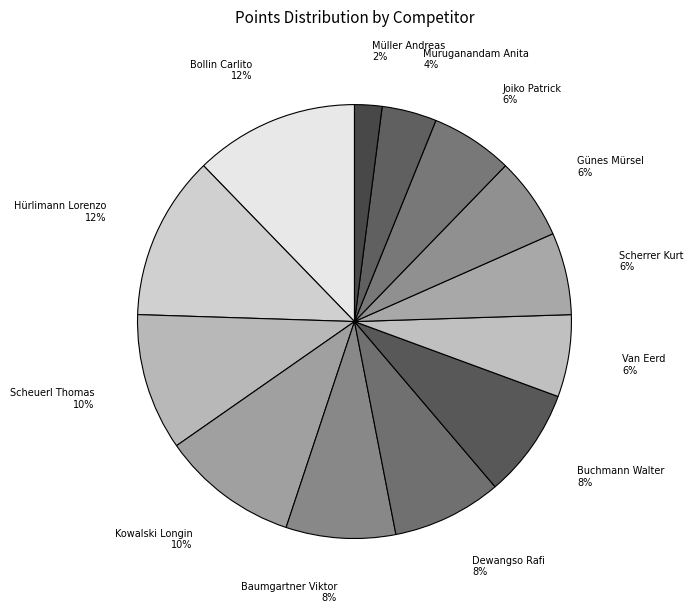

How many segments does this pie chart have?

13